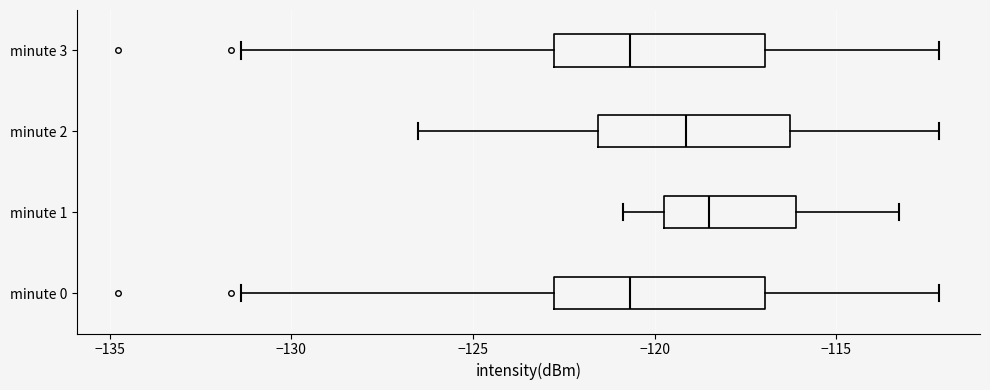

Reading bottom to top, read every box against the x-axis: the position of its median line, the range the box covers, and the ends of its whiskers. The values are not printed on the chart, so give them approximately, as read against the axis.

minute 0: median -120.5, box -123.0 to -117.0, whiskers -131.5 to -112.0
minute 1: median -118.5, box -119.5 to -116.0, whiskers -121.0 to -113.5
minute 2: median -119.0, box -121.5 to -116.5, whiskers -126.5 to -112.0
minute 3: median -120.5, box -123.0 to -117.0, whiskers -131.5 to -112.0